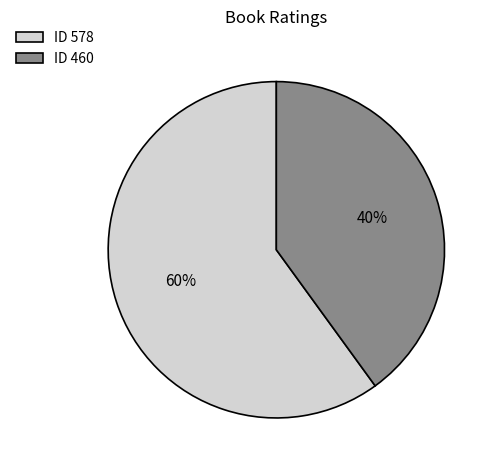

Is it true that ID 460 is 40% of the pie?

True